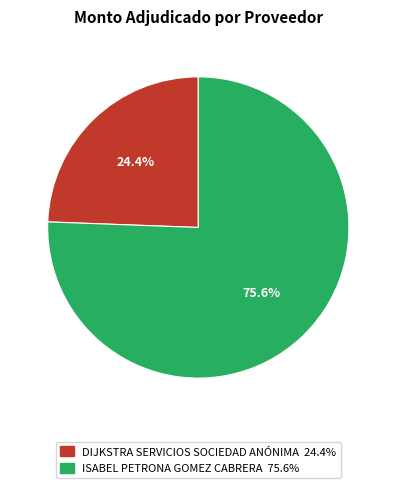

Count the number of slices in the pie.

2